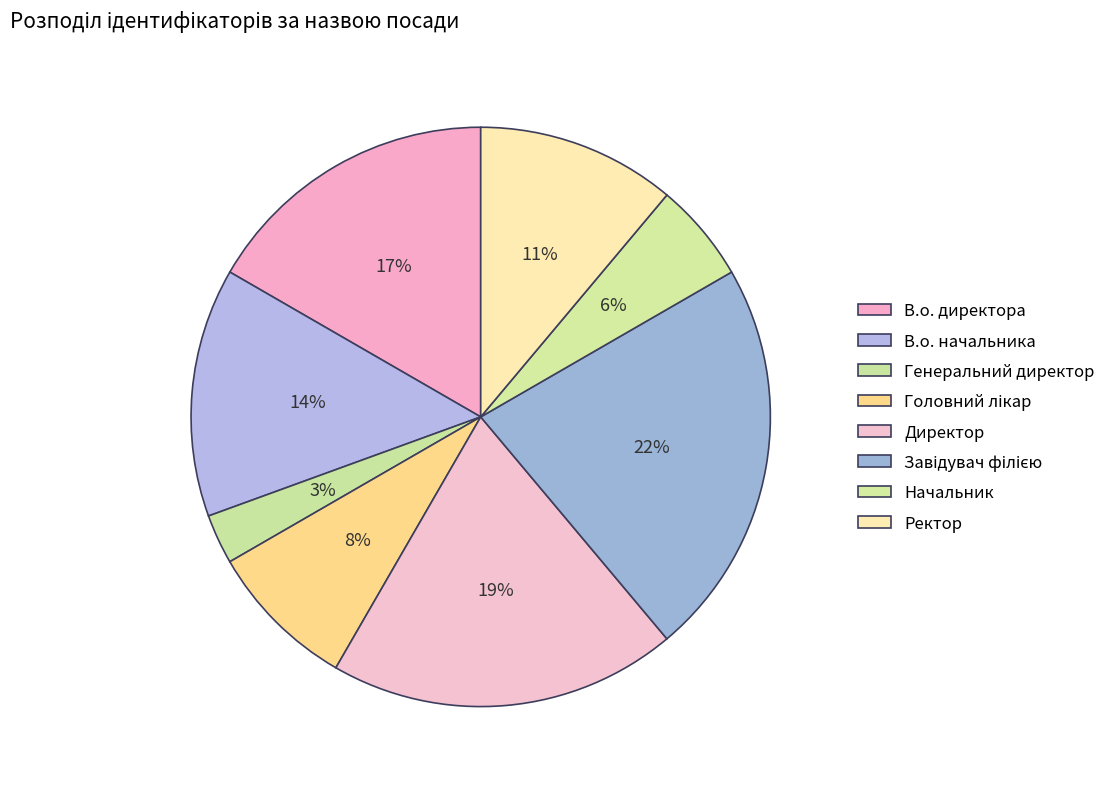

Is there a majority slice in this chart?

No